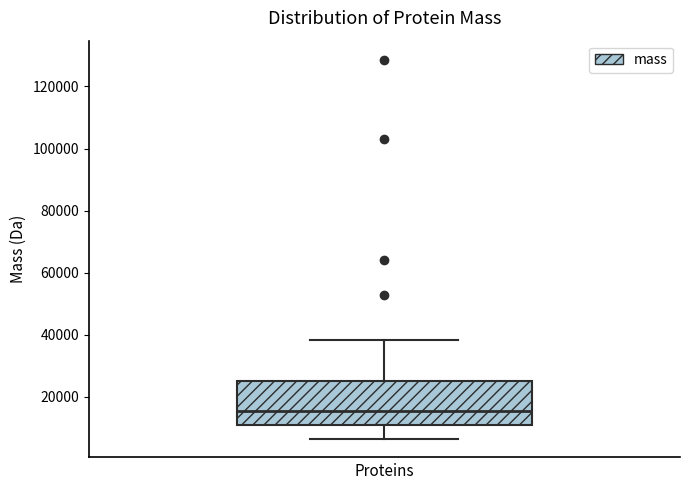

Where does the upper whisker of the box end on the y-axis? The values are not printed on the chart, so give them approximately, as read against the axis.

38000